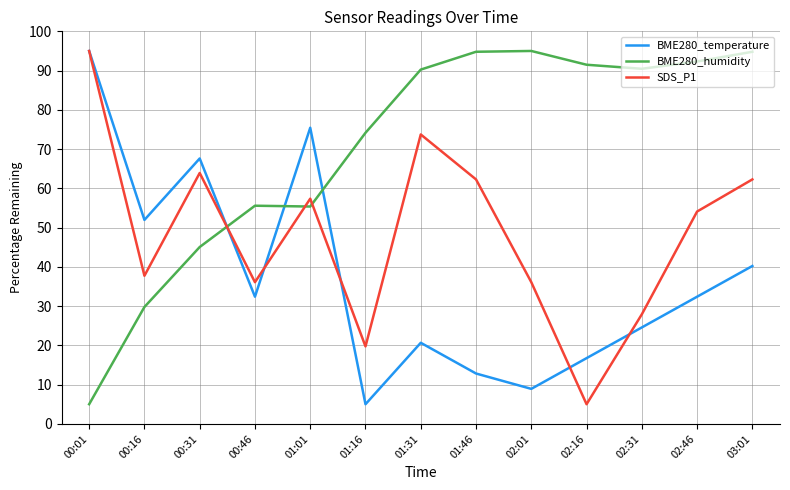

Between 01:46 and 02:31, which series saw the biggest shift?

SDS_P1